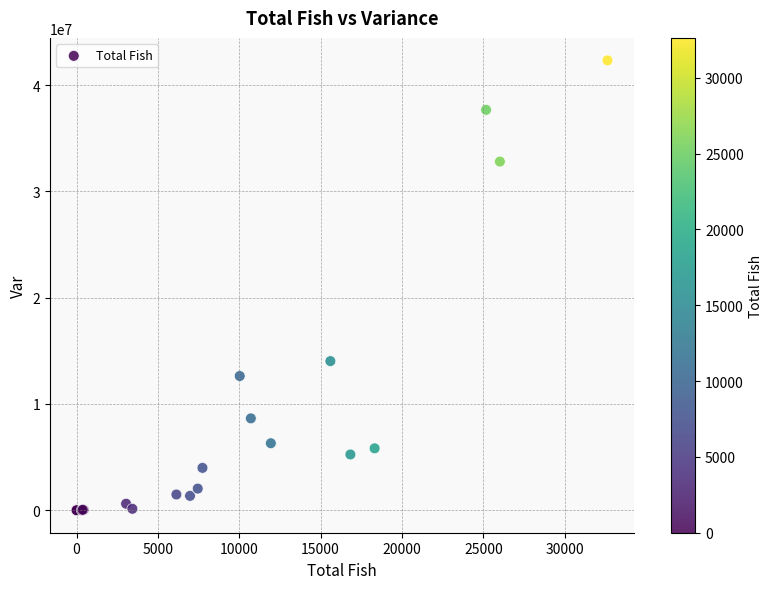

What Y value in the scatter plot is closest to 21163183?

14031024.0